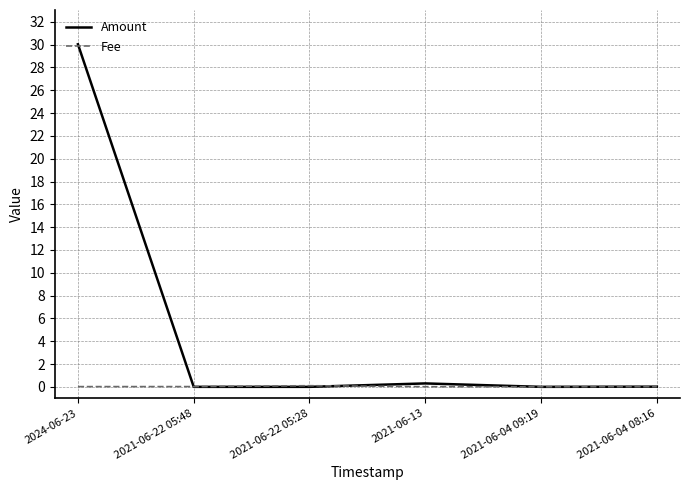

What is the difference between the maximum and minimum values in the Fee series?

0.1